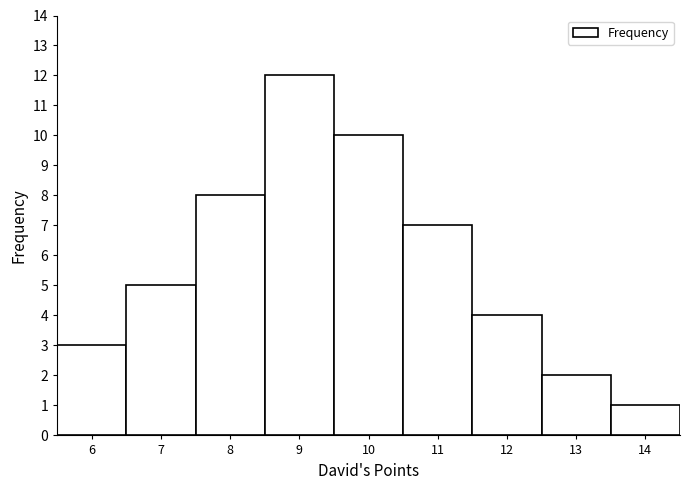

Reading left to right, transcribe this chart: for each bar, give the range it covers on the x-axis and its height. The values are not printed on the chart, so give them approximately, as read against the axis.

5.5 to 6.5: 3
6.5 to 7.5: 5
7.5 to 8.5: 8
8.5 to 9.5: 12
9.5 to 10.5: 10
10.5 to 11.5: 7
11.5 to 12.5: 4
12.5 to 13.5: 2
13.5 to 14.5: 1